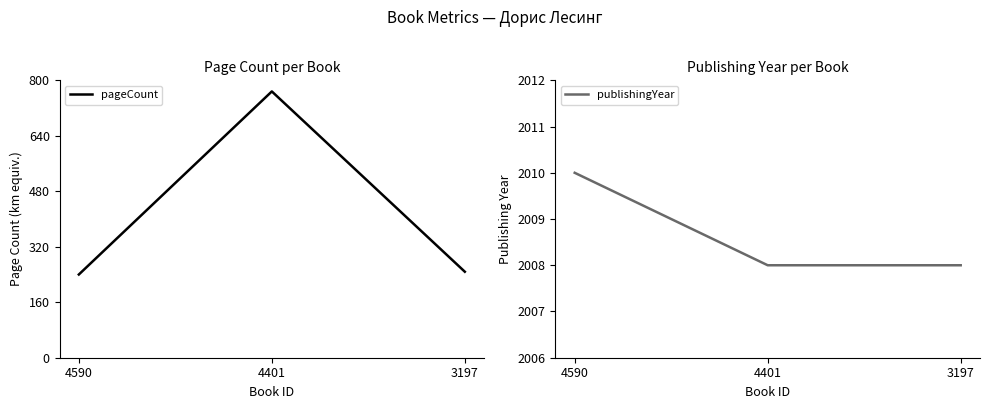

The value of pageCount at 4401 is 496. True or false?

False